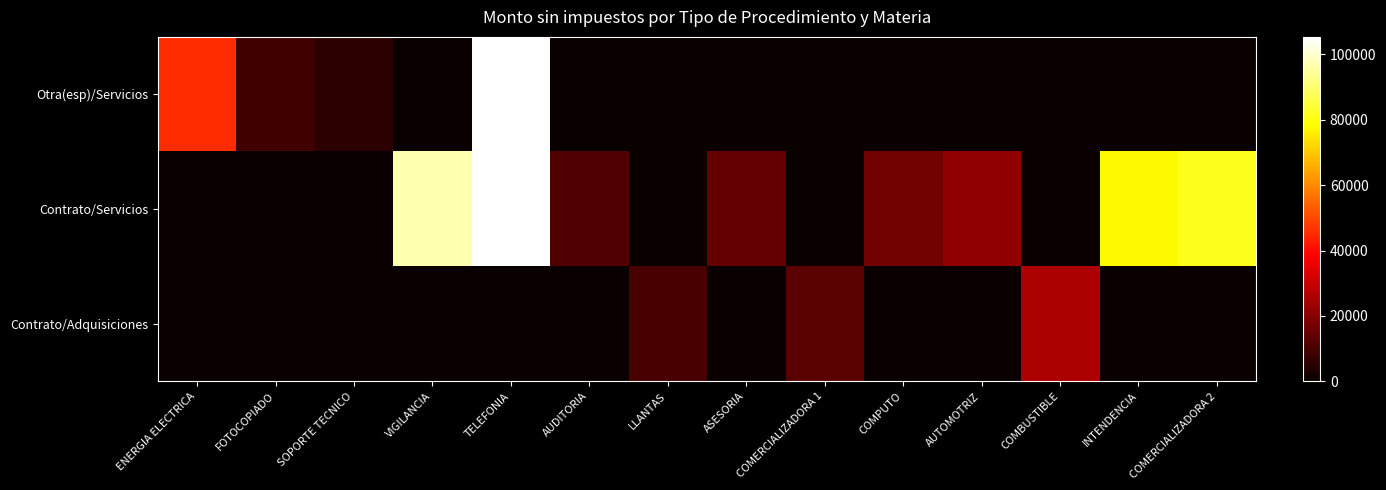

Which series has the largest total across all categories?

Contrato/Servicios